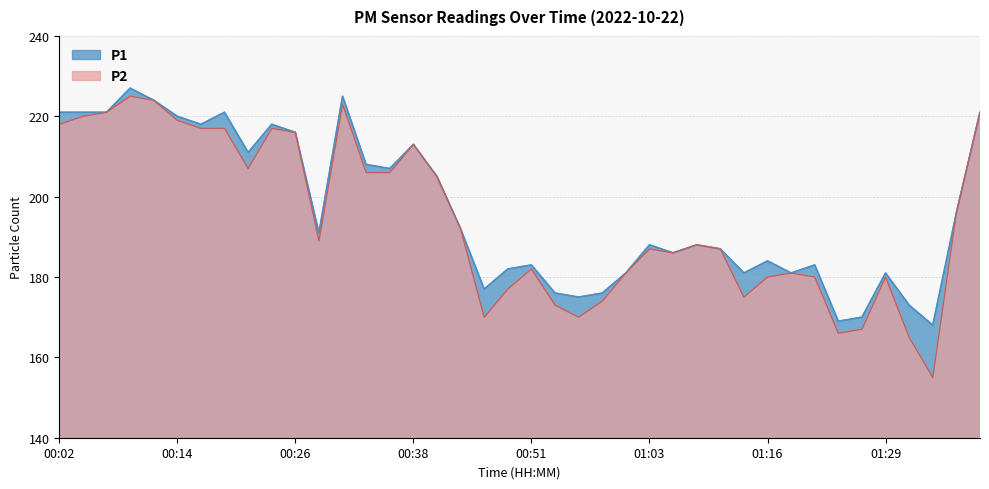

How many data points in P1 are less than 191?

20